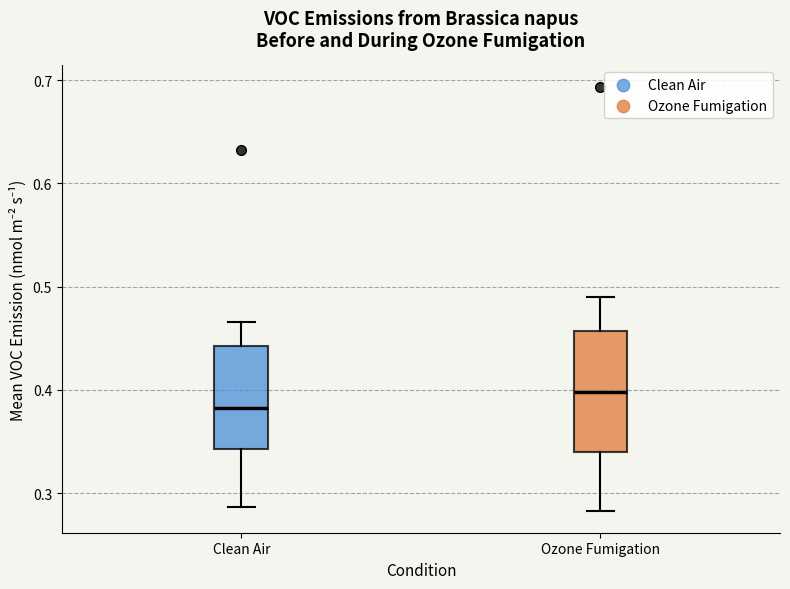

Where does the upper whisker of the box for Ozone Fumigation end on the y-axis? The values are not printed on the chart, so give them approximately, as read against the axis.

0.49